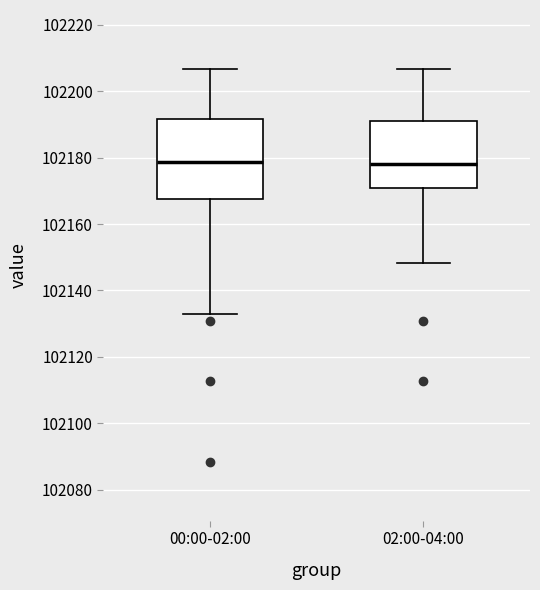

Reading left to right, transcribe this box plot: for each box, give where its median line is, the range the box spans, and where its two whiskers end, as read against the y-axis. The values are not printed on the chart, so give them approximately, as read against the axis.

00:00-02:00: median 102178, box 102168 to 102192, whiskers 102132 to 102206
02:00-04:00: median 102178, box 102170 to 102190, whiskers 102148 to 102206